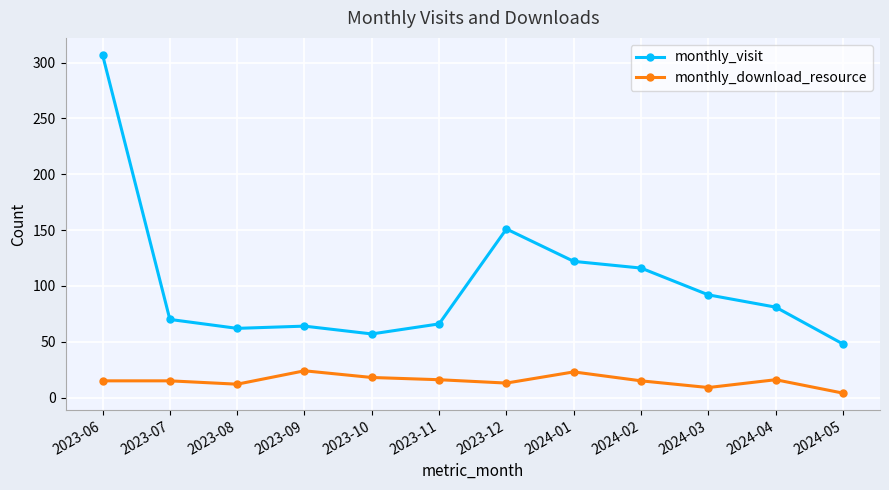

At how many categories does at least one series exceed 297?

1